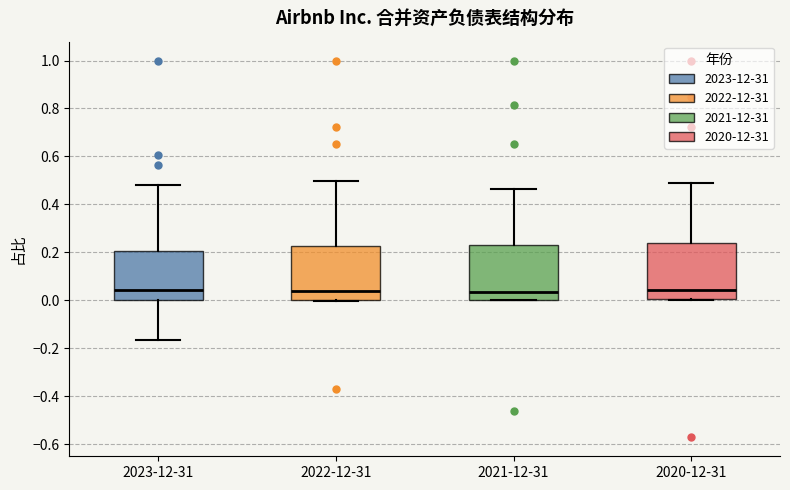

Where does the median line of the box for 2023-12-31 sit on the y-axis? The values are not printed on the chart, so give them approximately, as read against the axis.

0.04